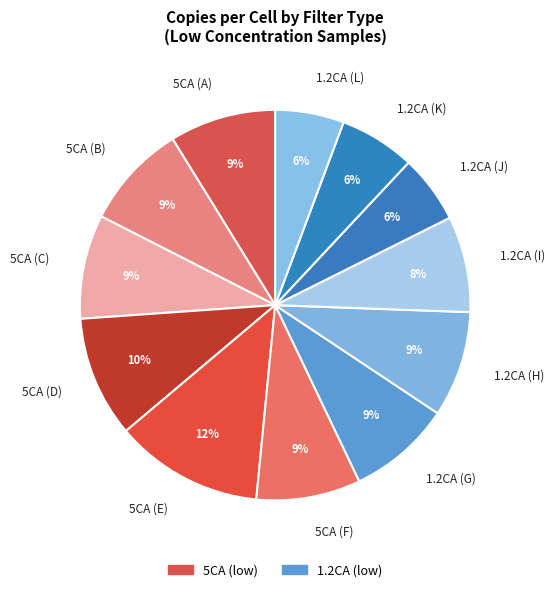

Count the number of slices in the pie.

12